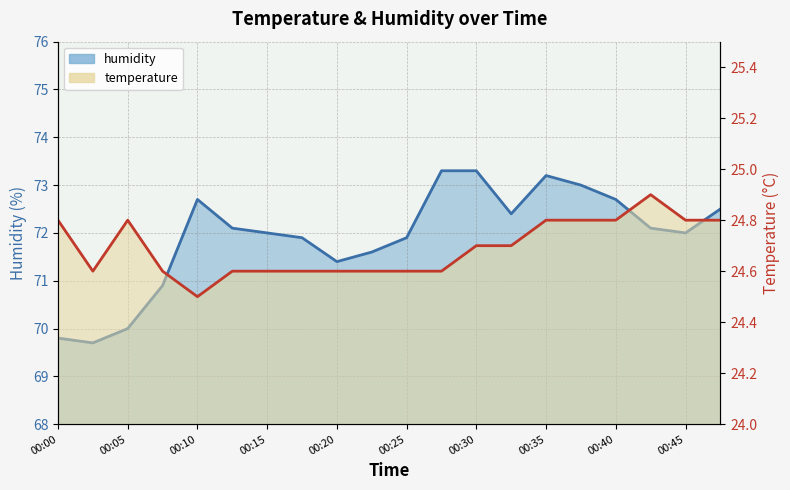

List the labels in order of humidity value, smallest first.

00:03, 00:00, 00:05, 00:08, 00:20, 00:22, 00:17, 00:25, 00:15, 00:45, 00:13, 00:42, 00:32, 00:47, 00:10, 00:40, 00:37, 00:35, 00:27, 00:30